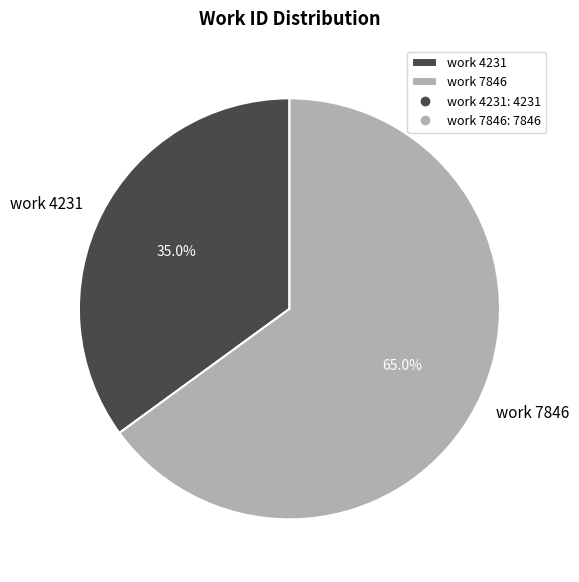

How many slices are in this pie chart?

2